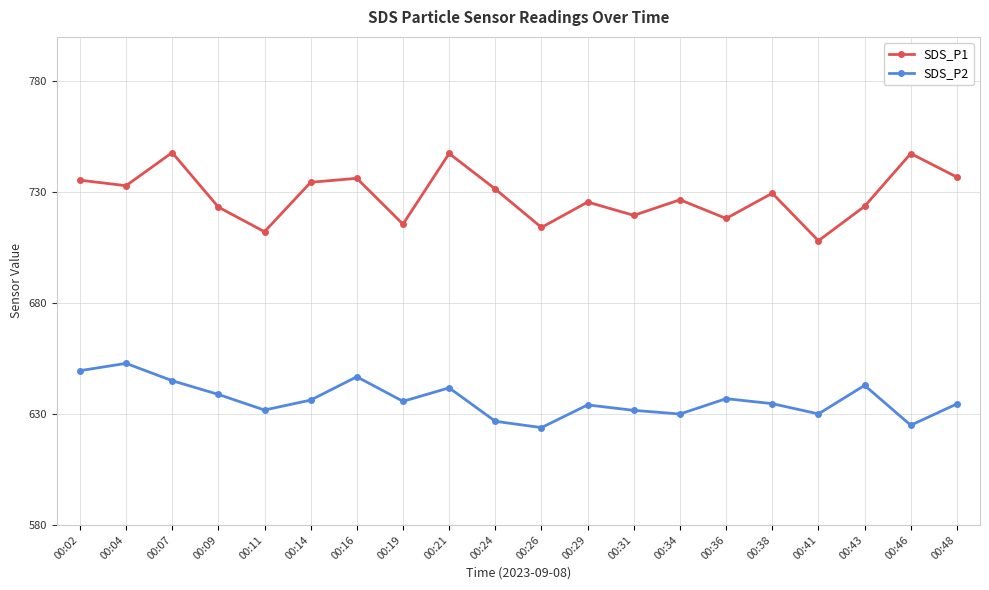

Which series has the largest total across all categories?

SDS_P1